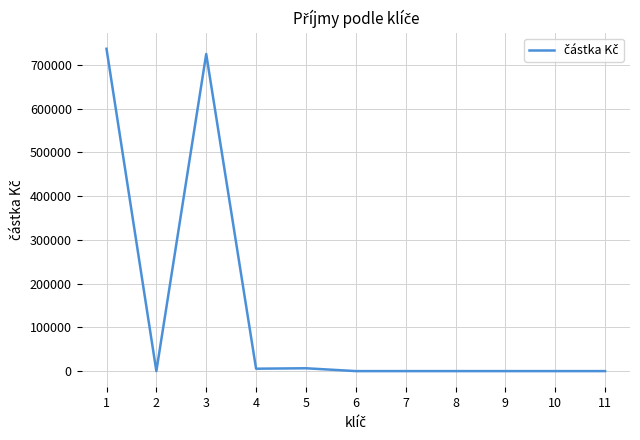

The value at 10 is 466115. True or false?

False